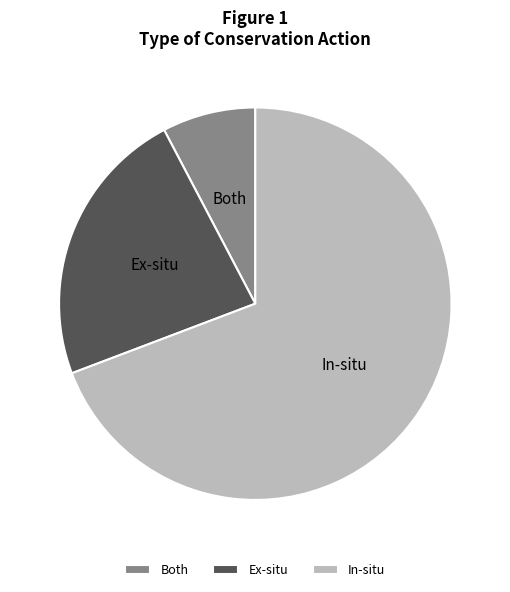

Rank the categories by value from highest to lowest.

In-situ, Ex-situ, Both